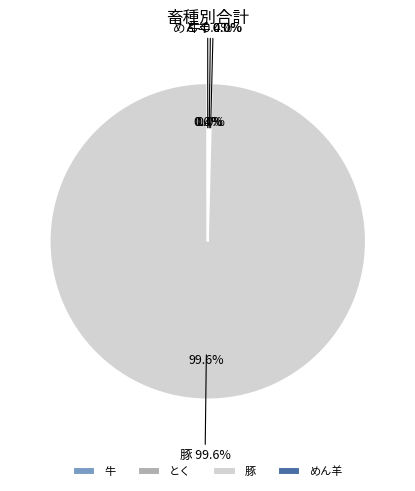

Which category has the biggest portion of the pie?

豚